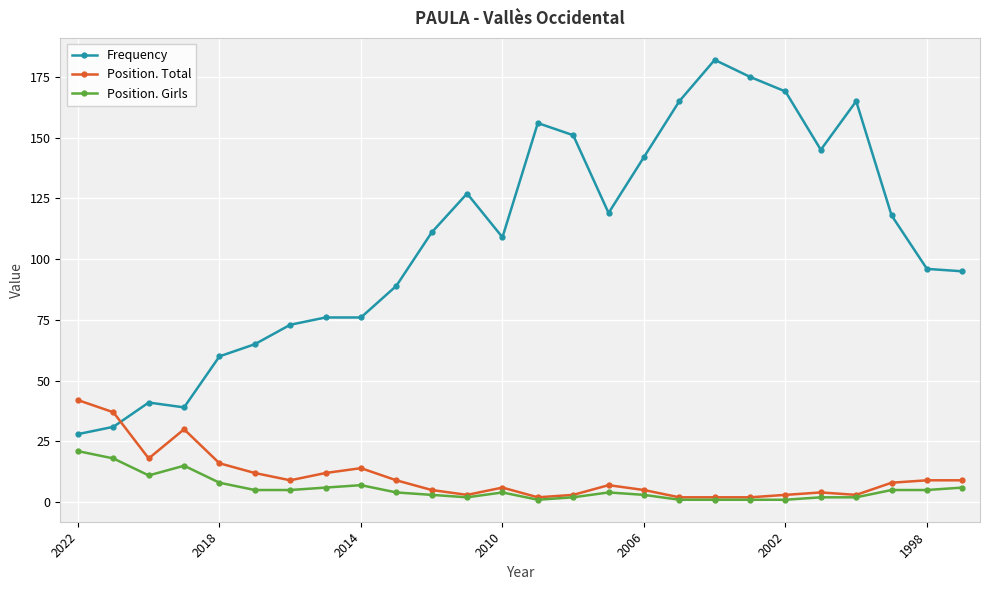

Which series has the largest total across all categories?

Frequency